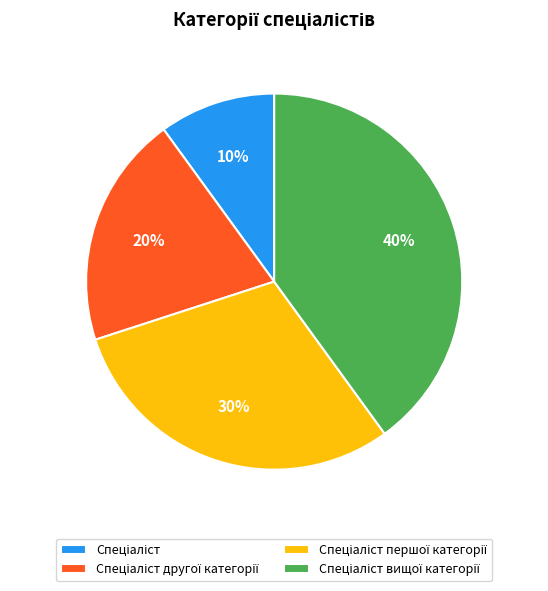

How many slices are in this pie chart?

4